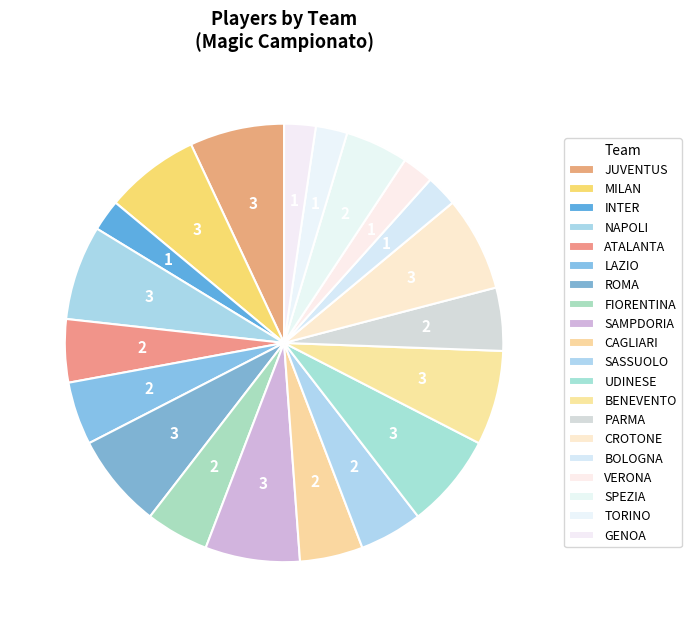

Does JUVENTUS account for over 50% of the chart?

No